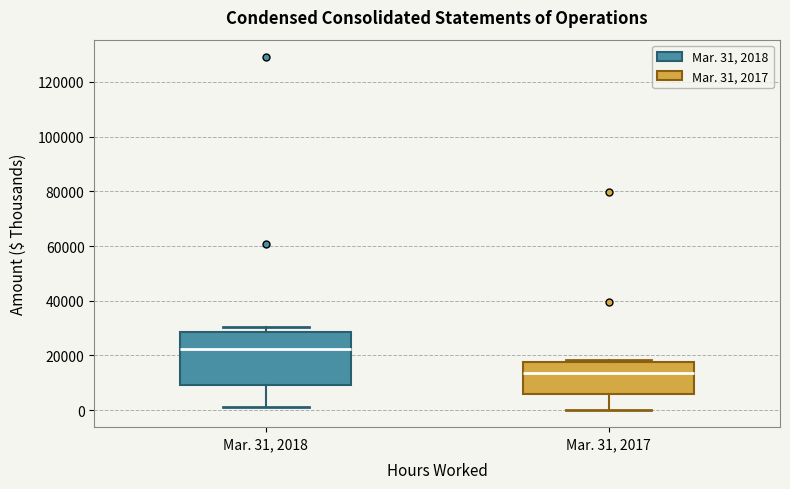

Where does the median line of the box for Mar. 31, 2017 sit on the y-axis? The values are not printed on the chart, so give them approximately, as read against the axis.

14000